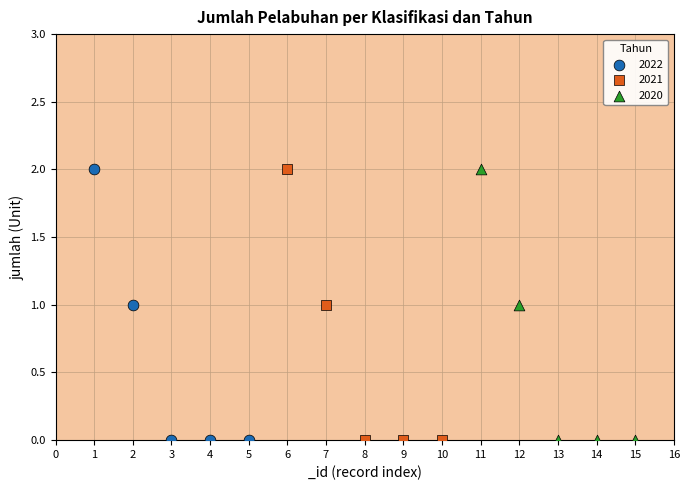

What are all the series names shown in the legend?

2022, 2021, 2020